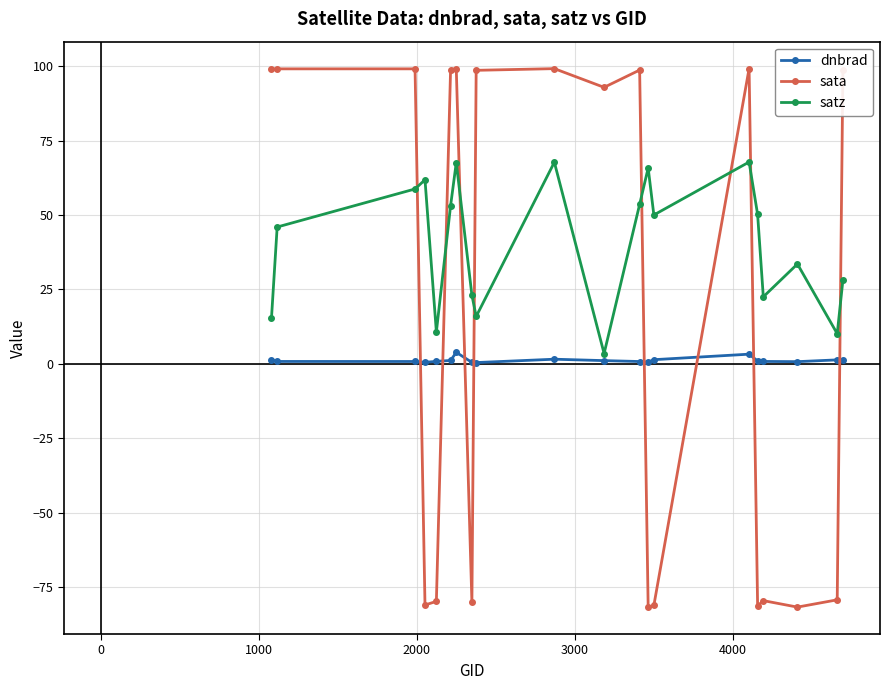

List the series in order of their peak value, highest first.

sata, satz, dnbrad